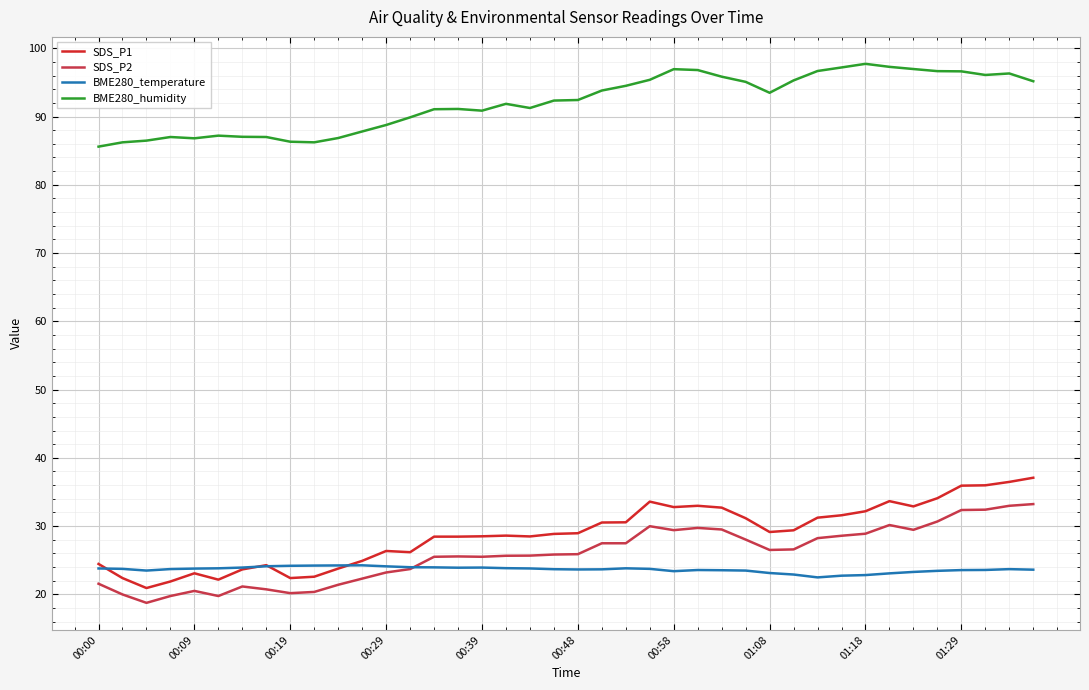

Rank the series by their maximum value, from lowest to highest.

BME280_temperature, SDS_P2, SDS_P1, BME280_humidity